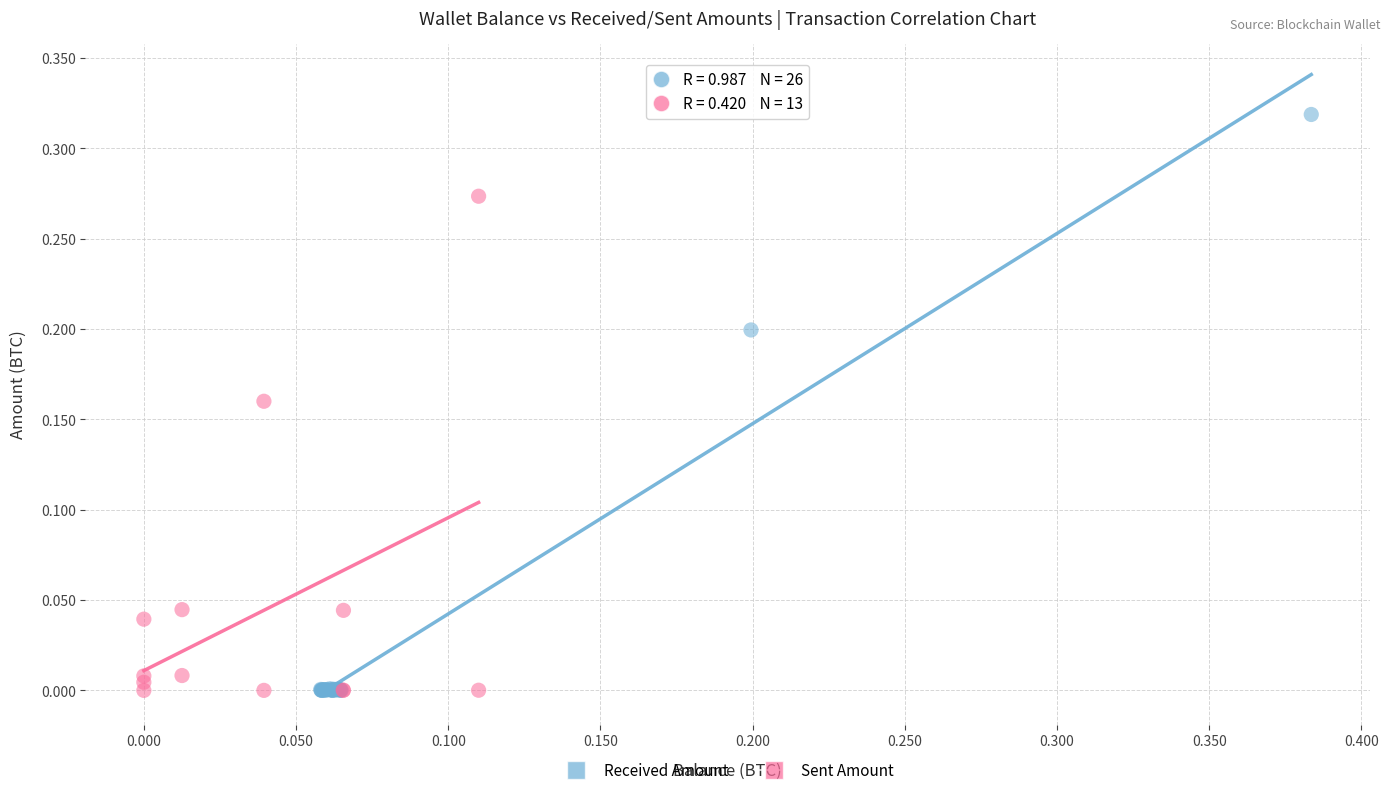

Which series contains the highest Y value?

Received Amount